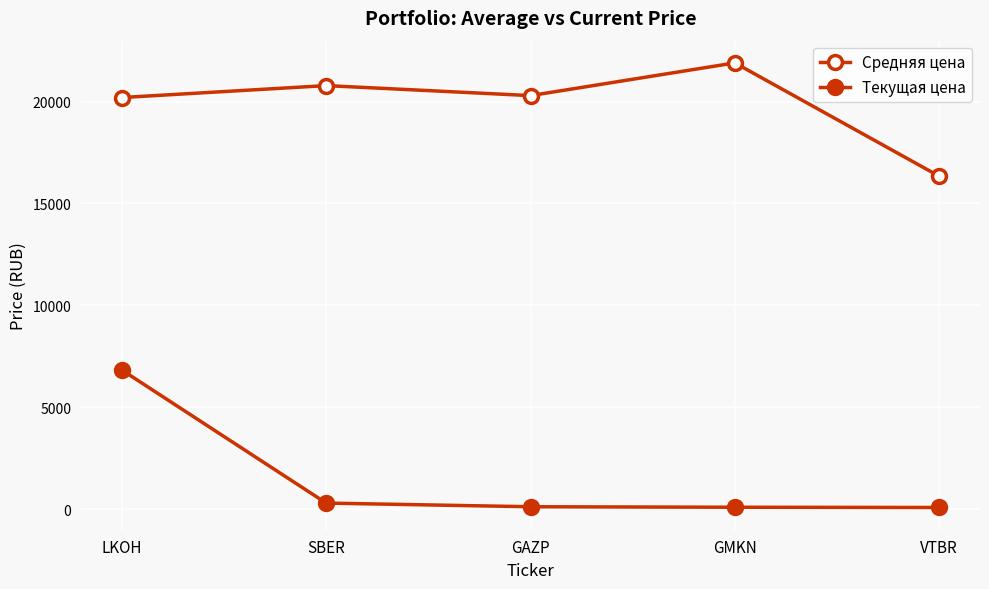

How many distinct data groups are displayed?

2